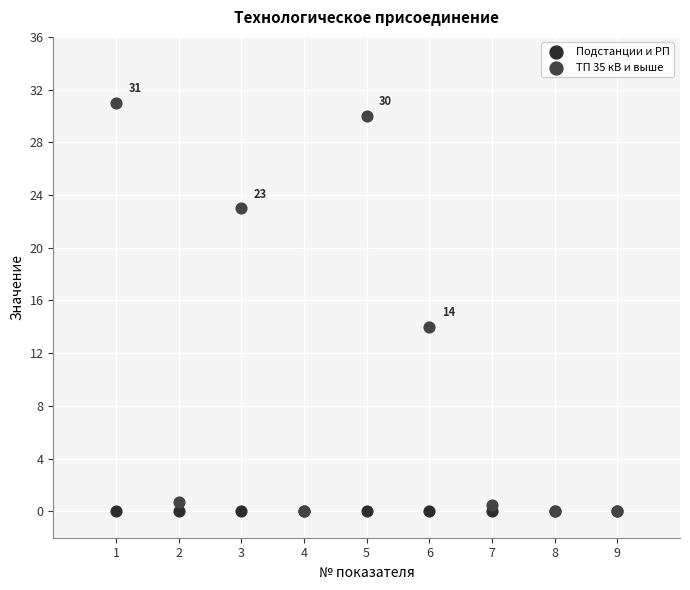

What are all the series names shown in the legend?

Подстанции и РП, ТП 35 кВ и выше